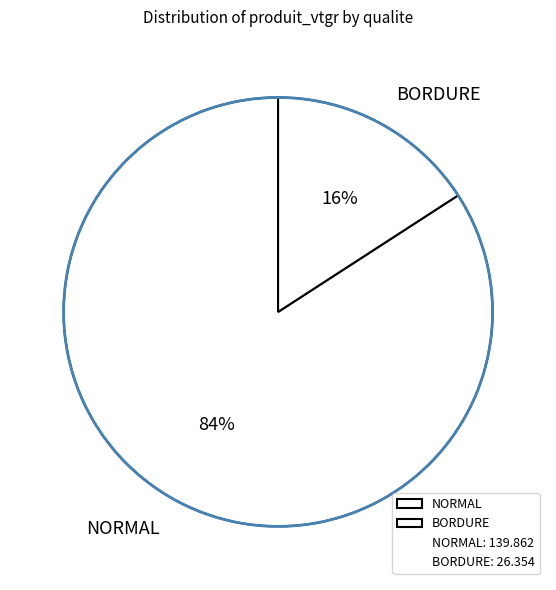

Which slice is the smallest?

BORDURE